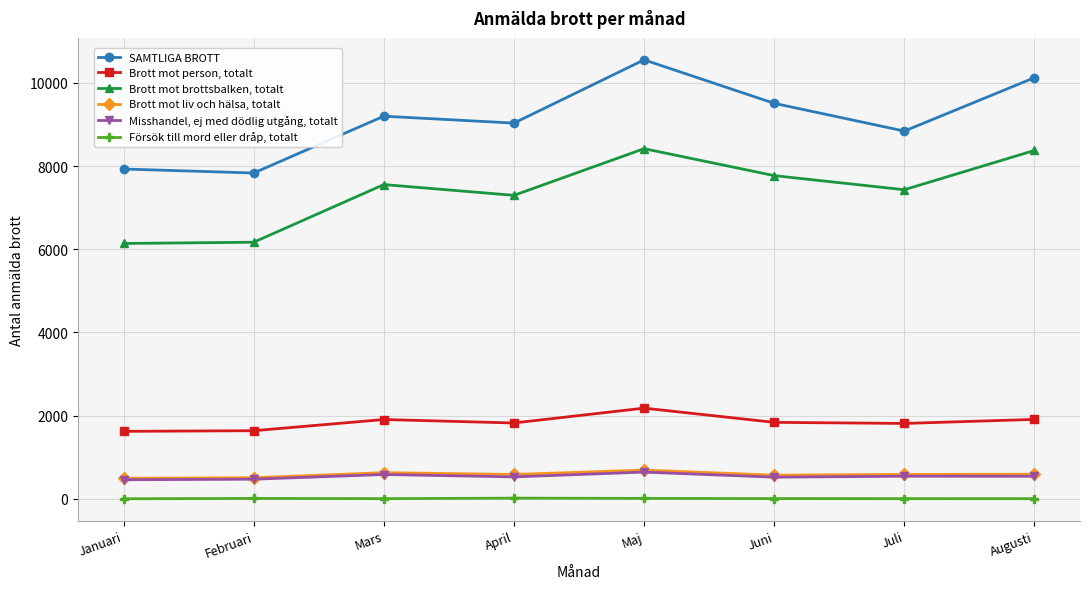

What is the highest value of the SAMTLIGA BROTT series?

10555